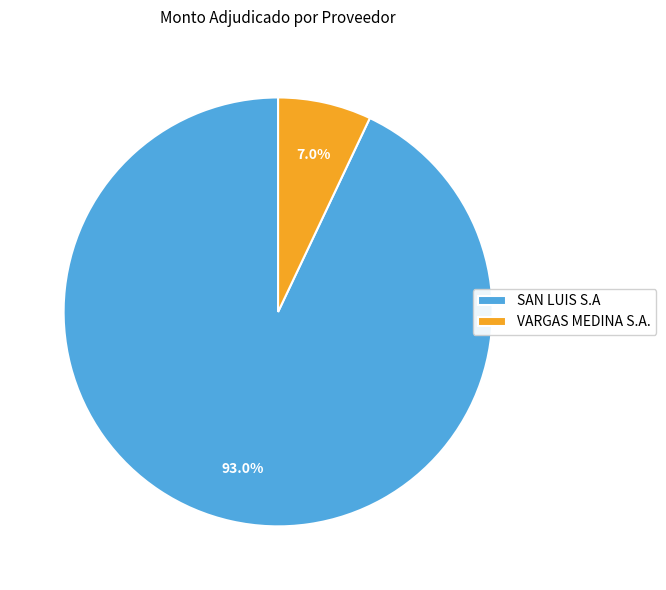

Which category has the biggest portion of the pie?

SAN LUIS S.A